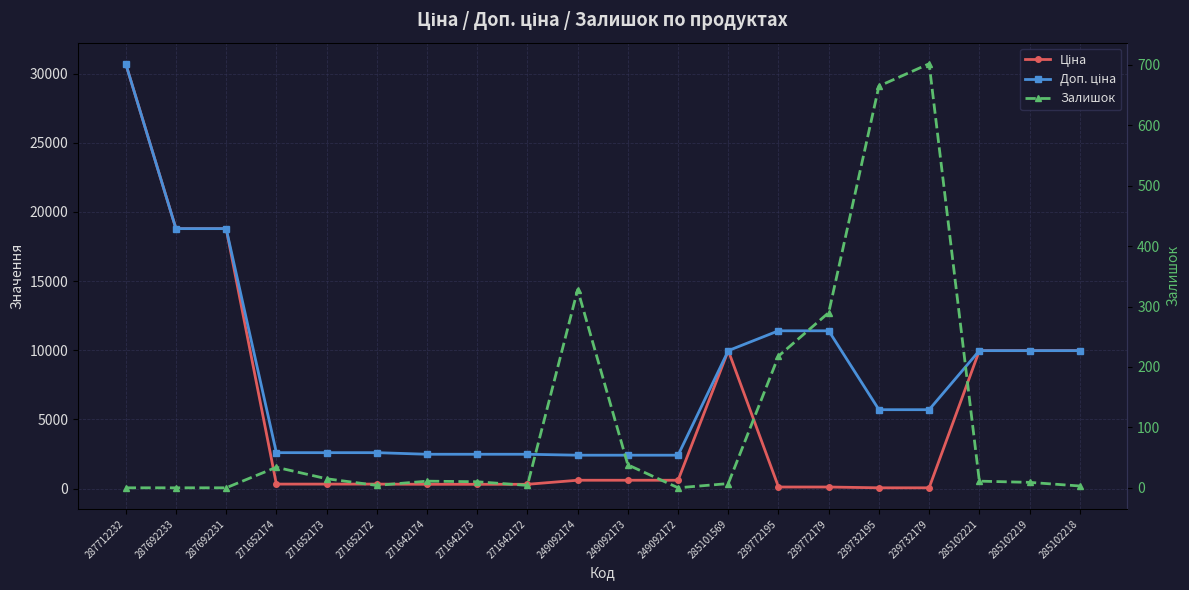

Which series has the largest total across all categories?

Доп. ціна